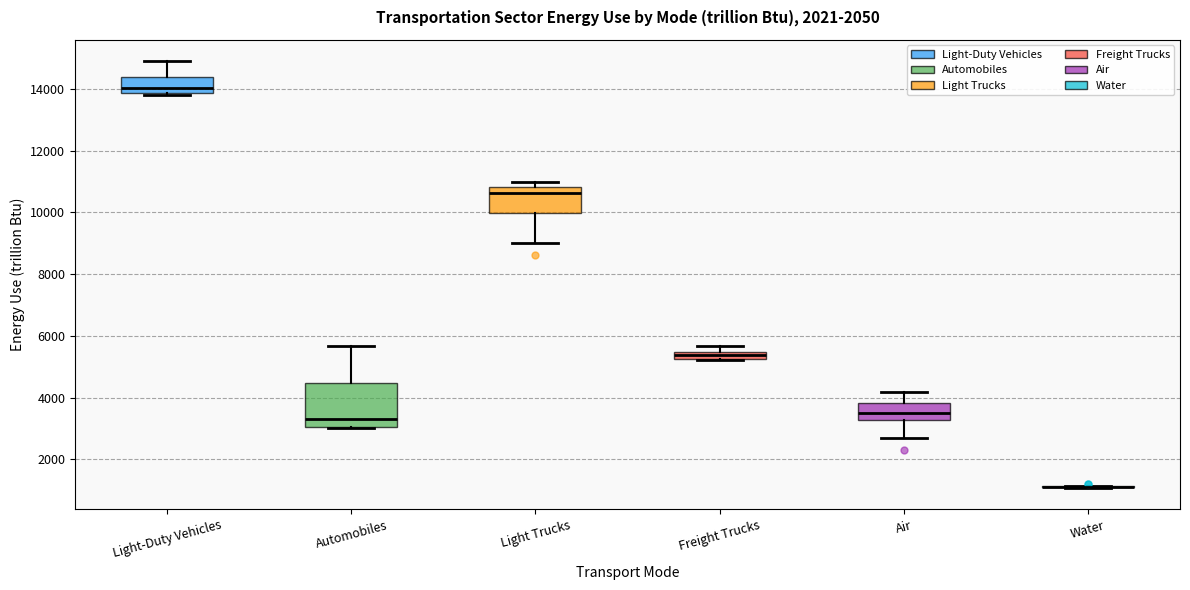

Which box is the tallest, from its lower edge to its upper edge?

Automobiles